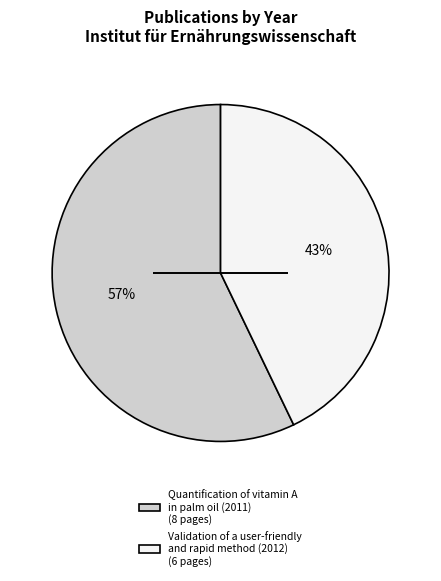

To the nearest percent, what is the difference between the largest and smallest slice percentages?

14%